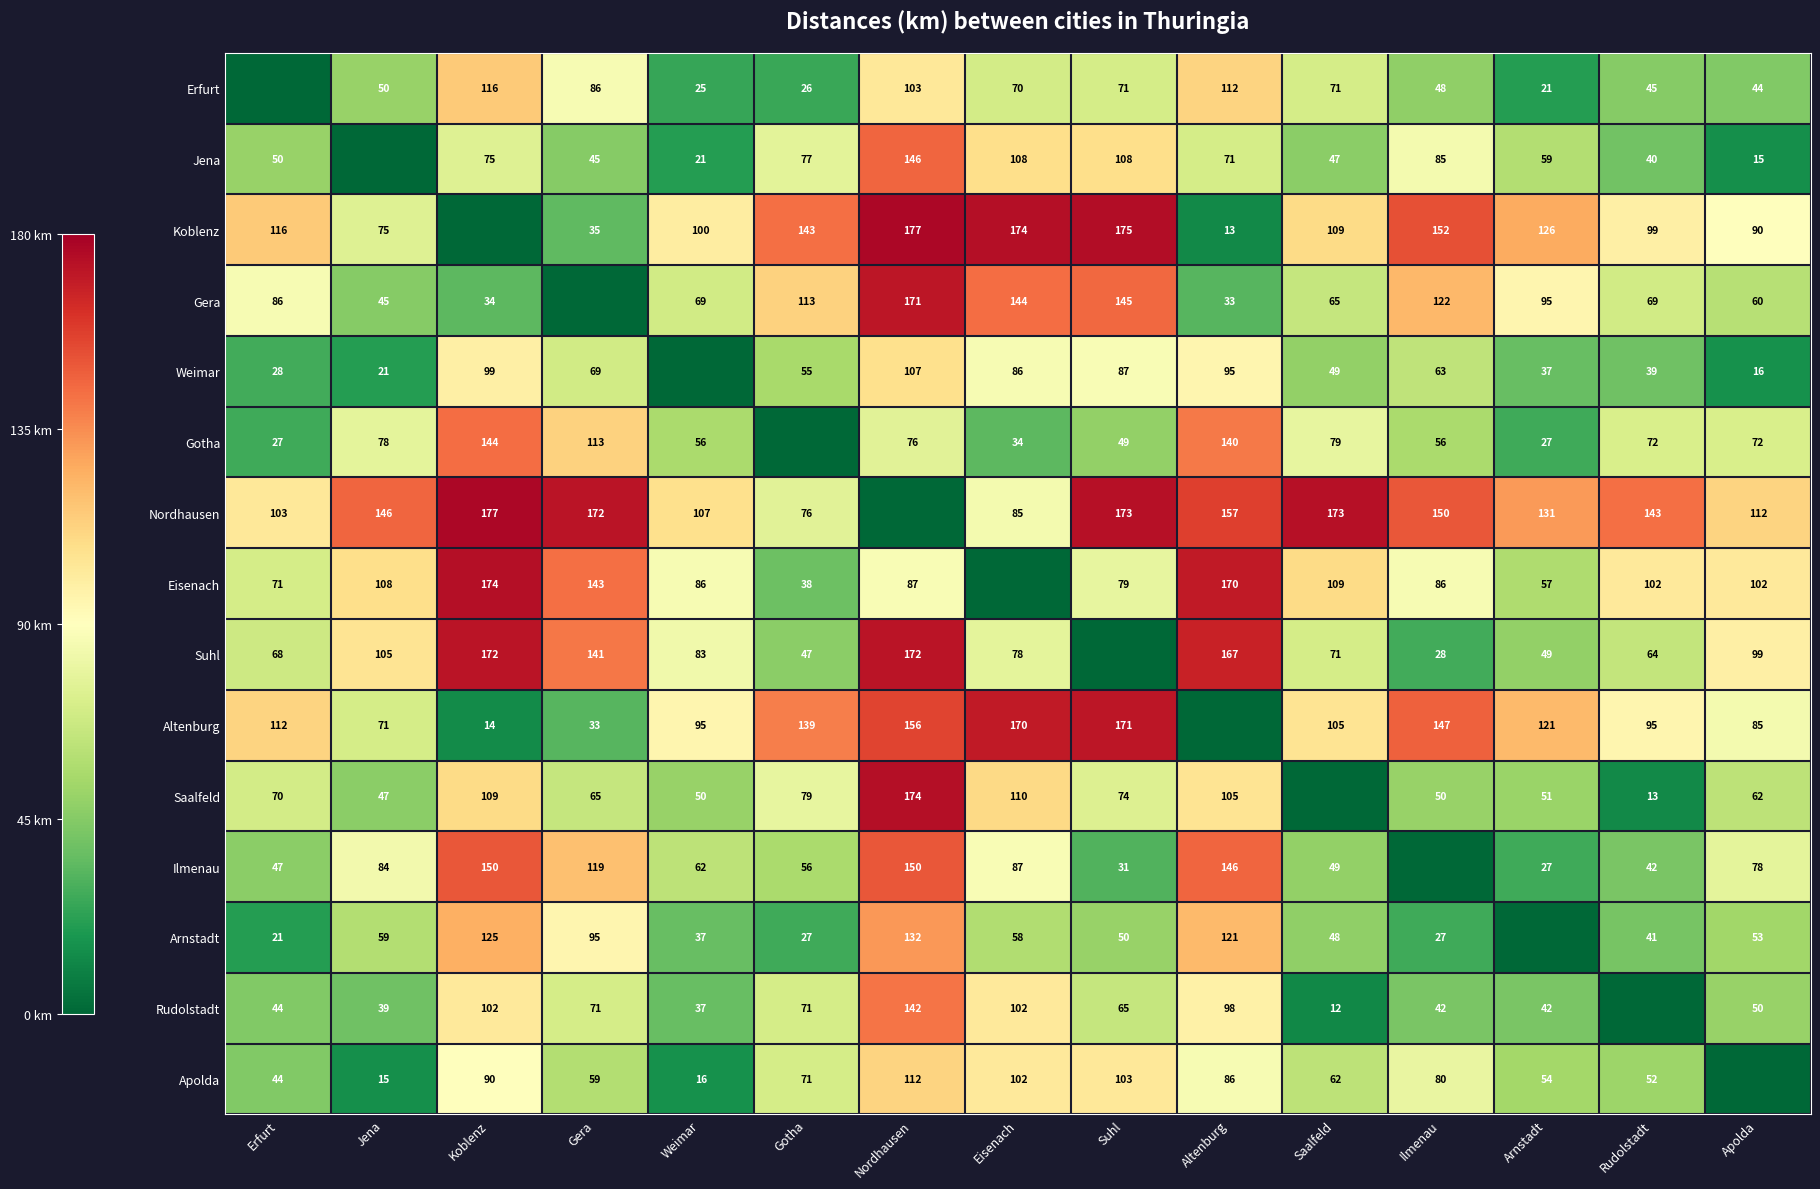

How many values in the Ilmenau series exceed 62?

7